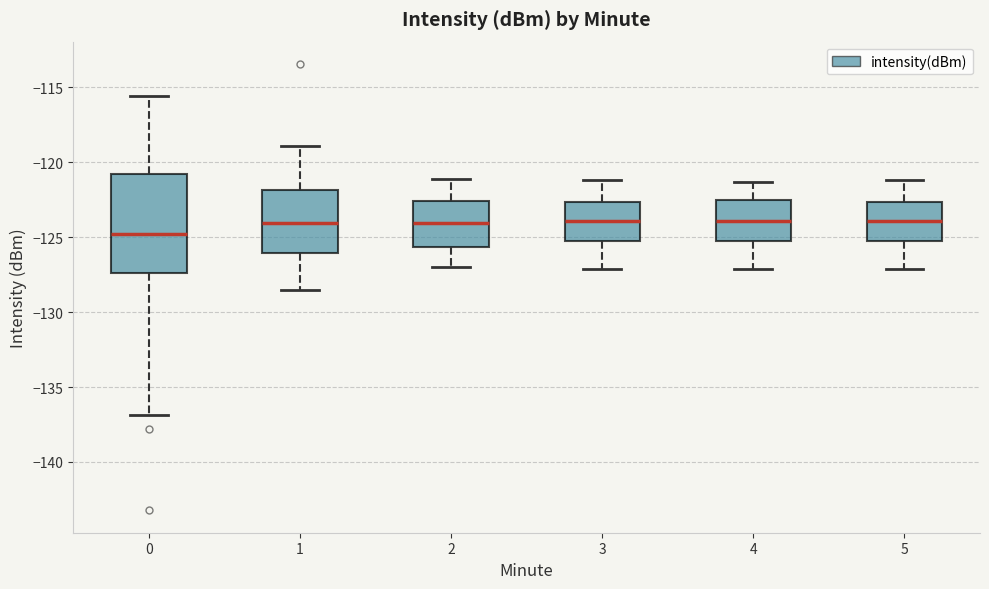

Which box's median line is the lowest?

0